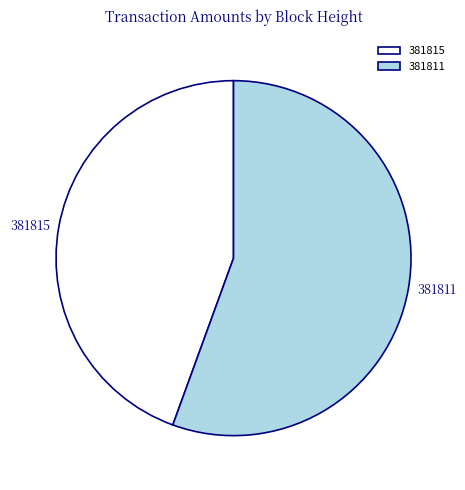

Approximately how many times larger is the value at 381815 compared to 381811?

0.8